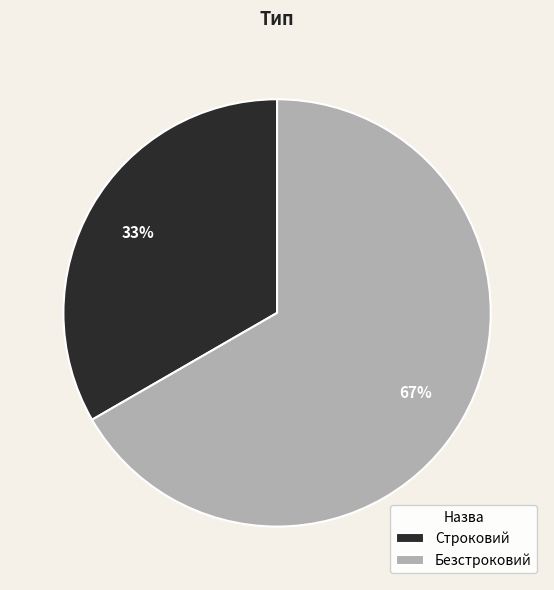

Which category accounts for the majority?

Безстроковий